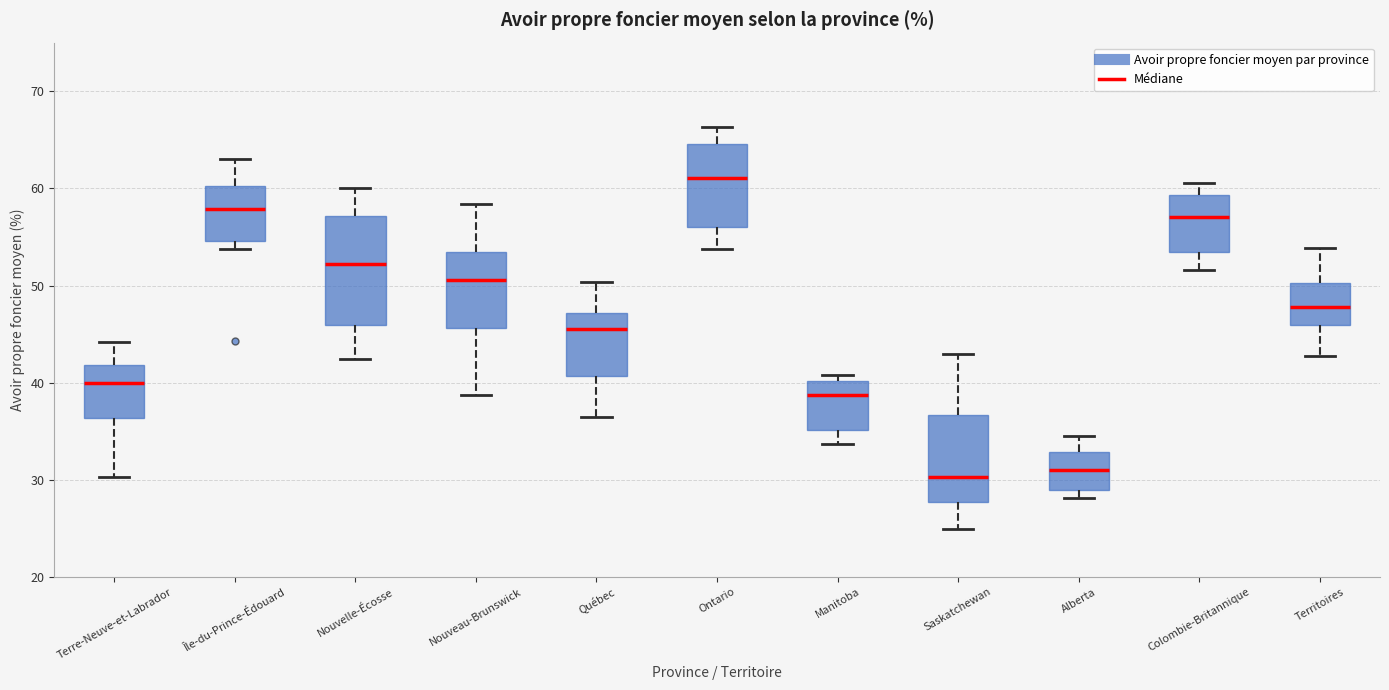

Where does the median line of the box for Ontario sit on the y-axis? The values are not printed on the chart, so give them approximately, as read against the axis.

61